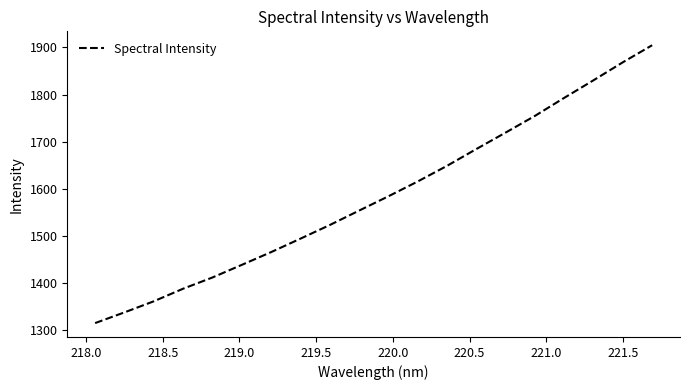

What is the maximum value shown in the chart?

1904.8